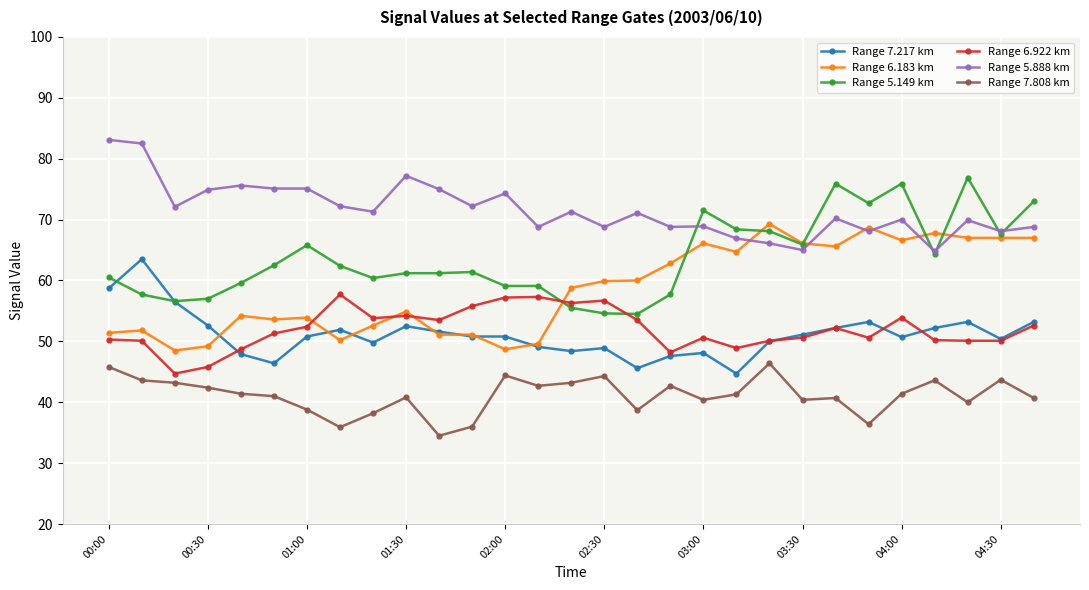

Which series has the largest total across all categories?

Range 5.888 km